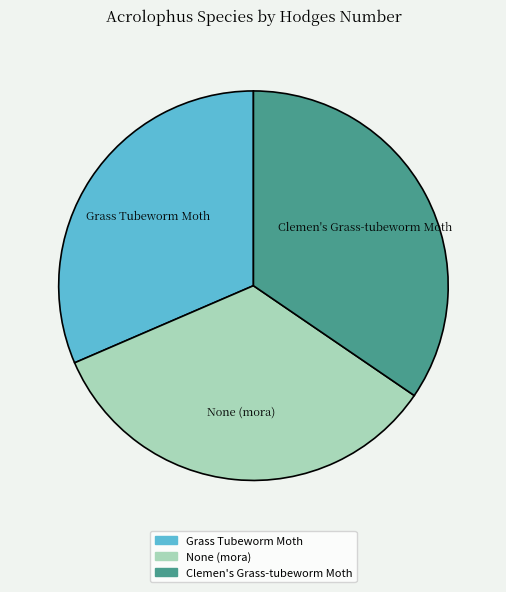

Which slice is the smallest?

Grass Tubeworm Moth